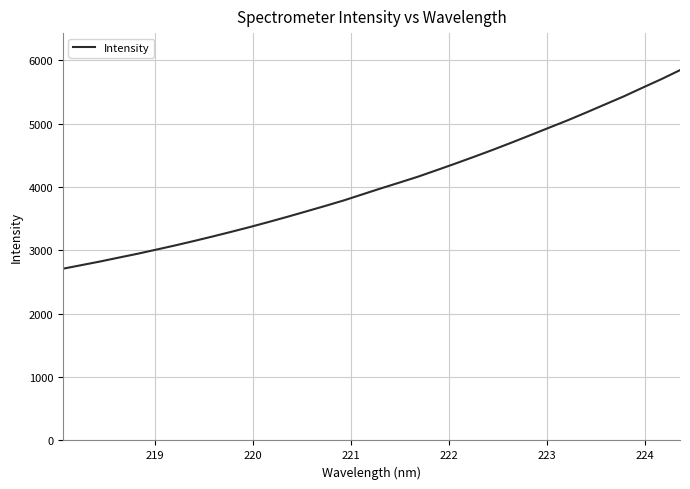

What is the difference between the maximum and minimum values?

3135.6